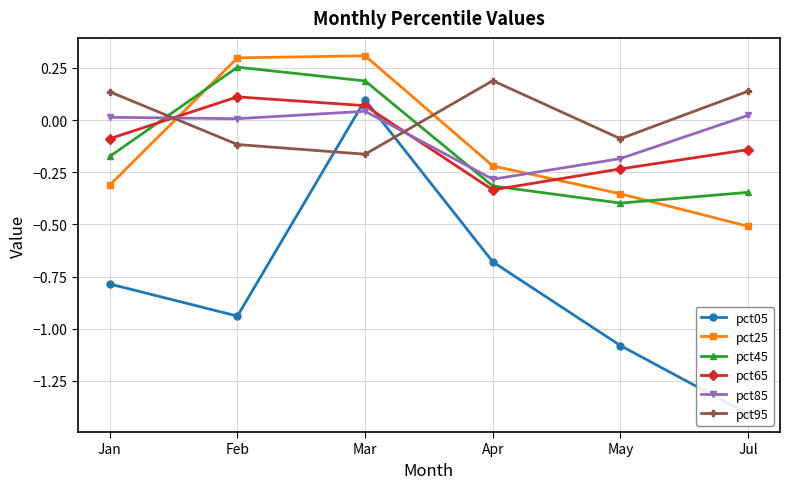

What is the total value across all series at Feb?

-0.4